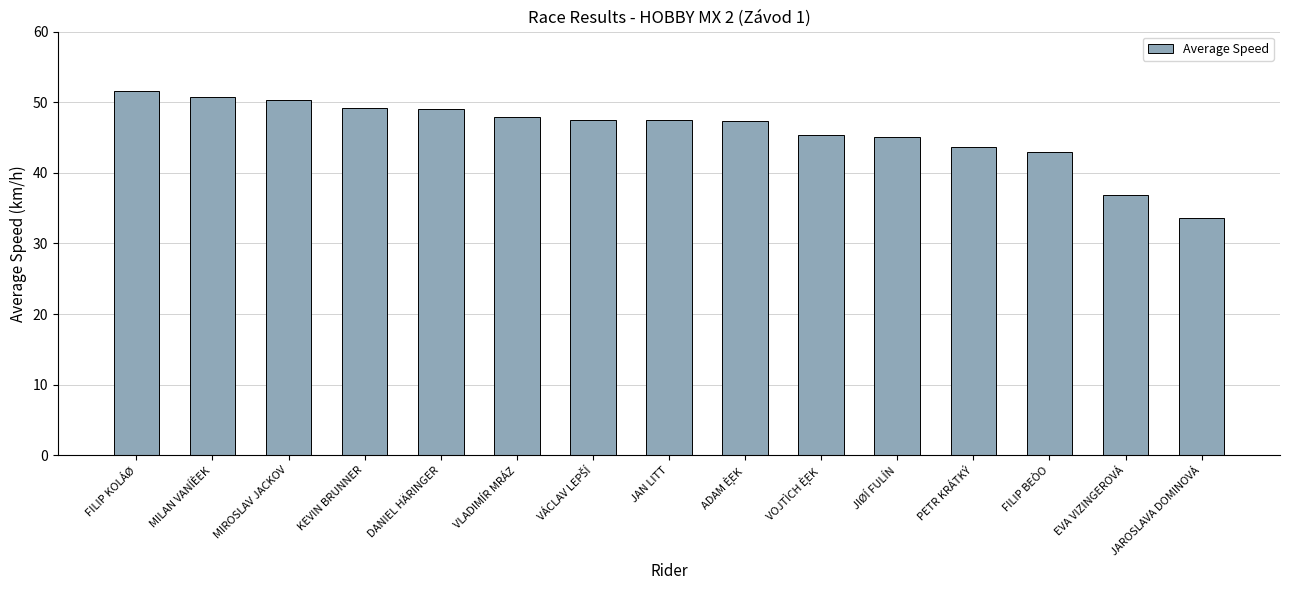

What is the maximum value shown in the chart?

51.6